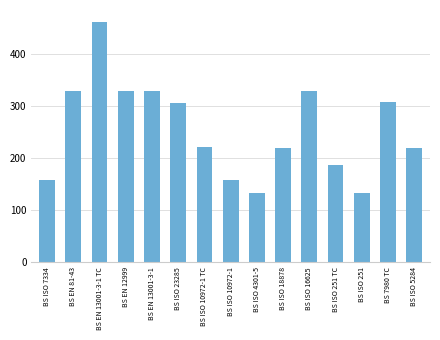

How many bars are there in total?

15